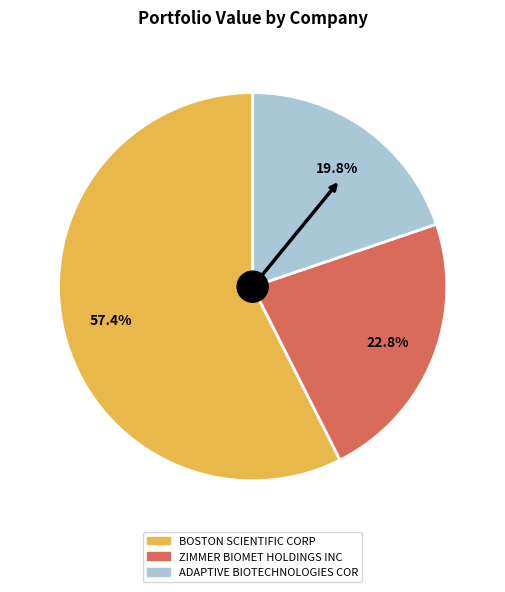

Is it true that BOSTON SCIENTIFIC CORP is 67% of the pie?

False